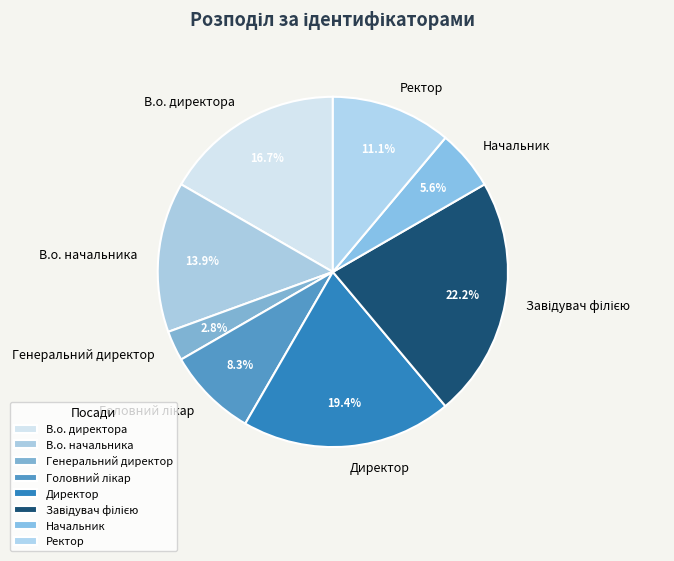

Is there any slice that represents more than half of the pie?

No